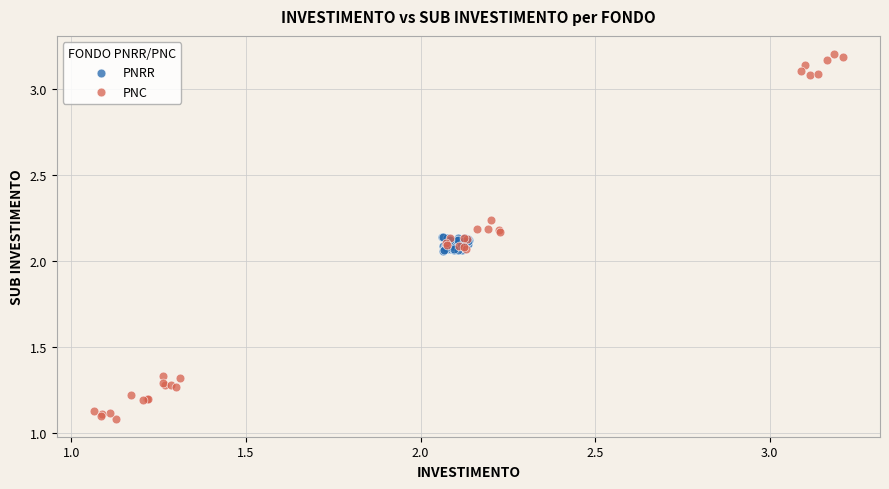

Which series has the widest spread of Y values?

PNC